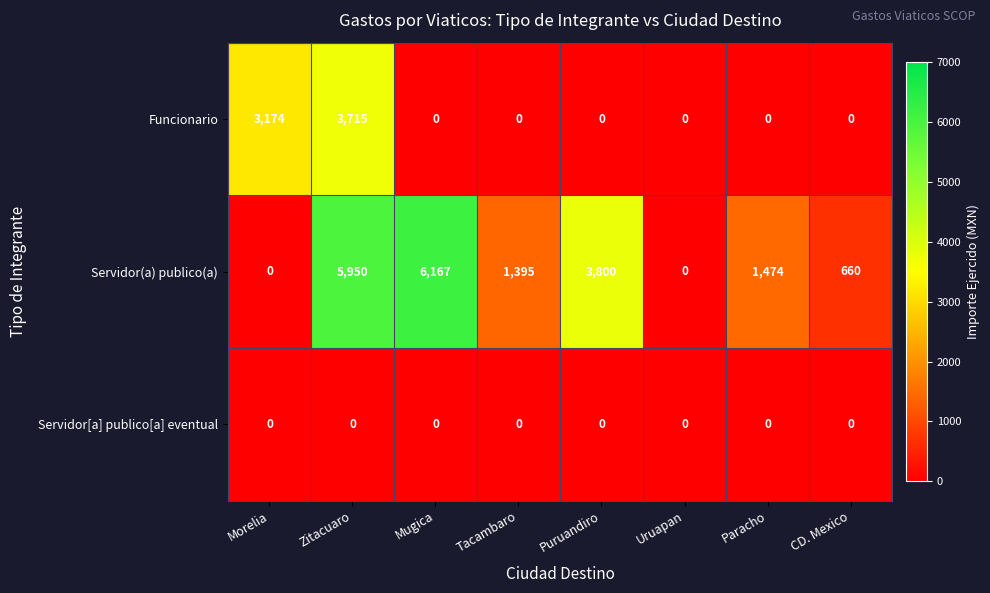

Which series changed the most between Morelia and Uruapan?

Funcionario